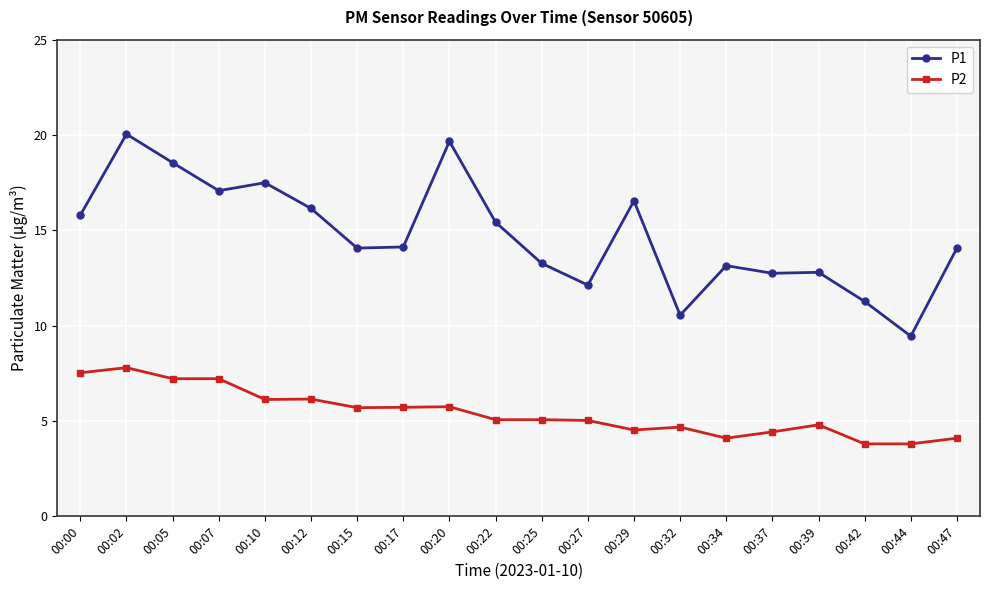

How many distinct data groups are displayed?

2